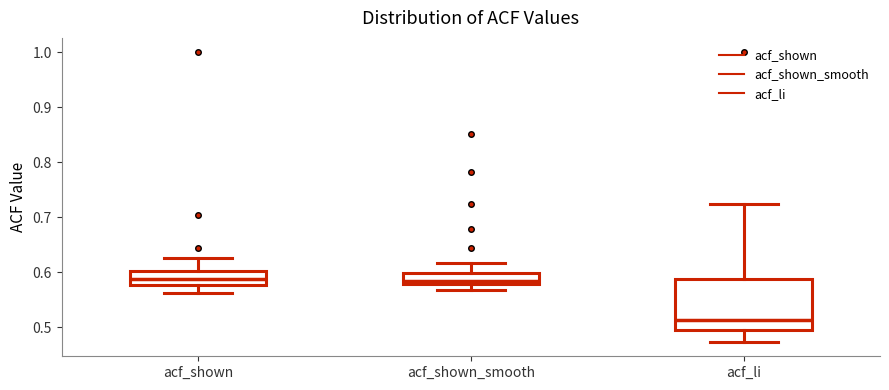

Where does the upper whisker of the box for acf_li end on the y-axis? The values are not printed on the chart, so give them approximately, as read against the axis.

0.72